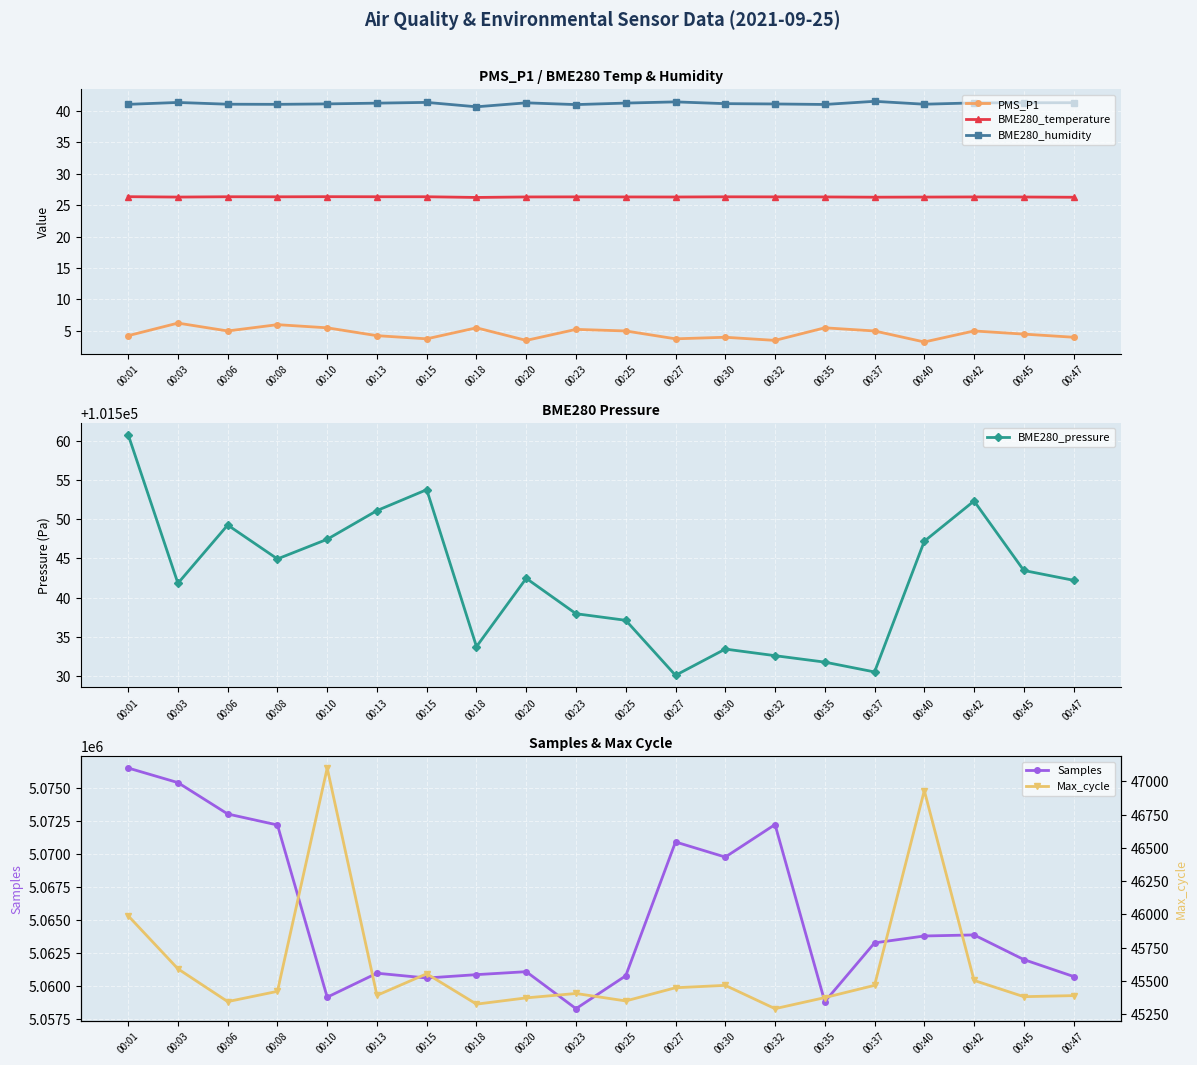

List the series in order of their peak value, highest first.

Samples, BME280_pressure, Max_cycle, BME280_humidity, BME280_temperature, PMS_P1